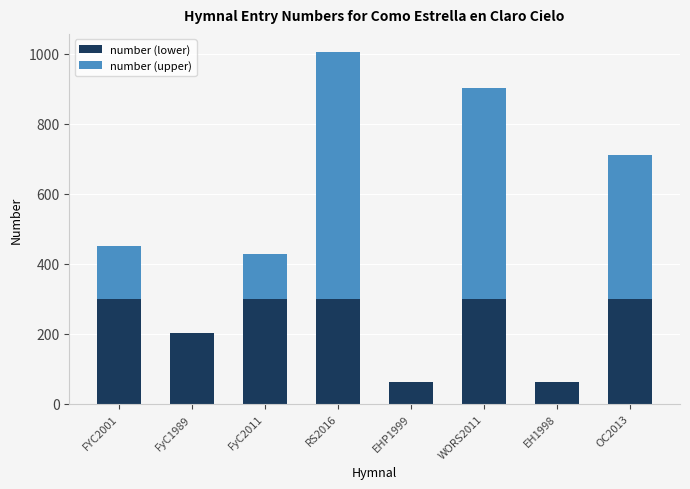

Read the number (lower) value at FYC2001.

300